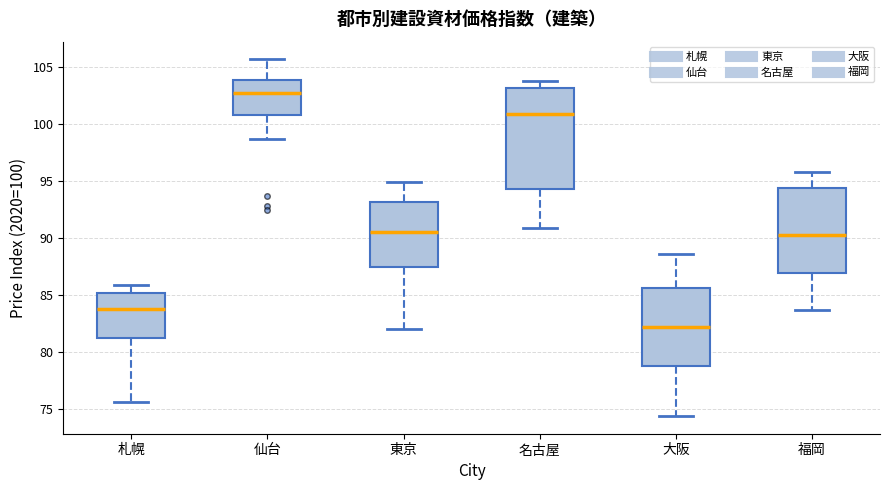

Where is the lower edge of the box for 札幌 on the y-axis? The values are not printed on the chart, so give them approximately, as read against the axis.

81.5